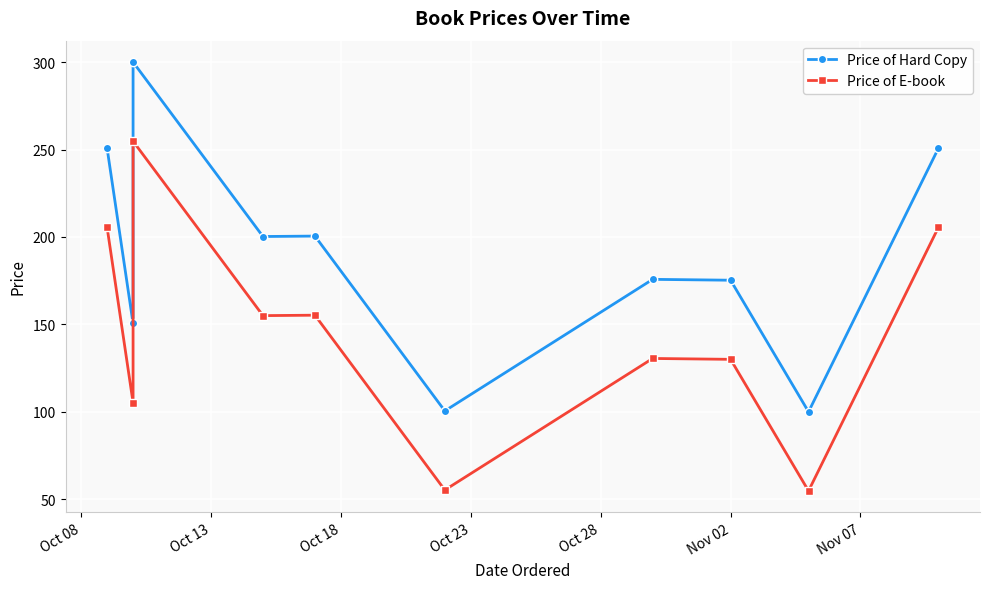

List the series in order of their overall mean, lowest first.

Price of E-book, Price of Hard Copy